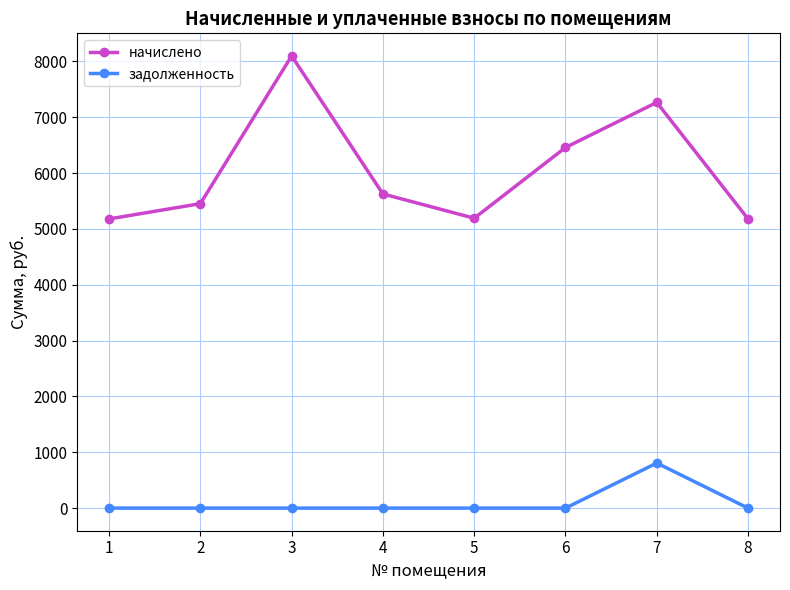

How many data points does each series have?

8